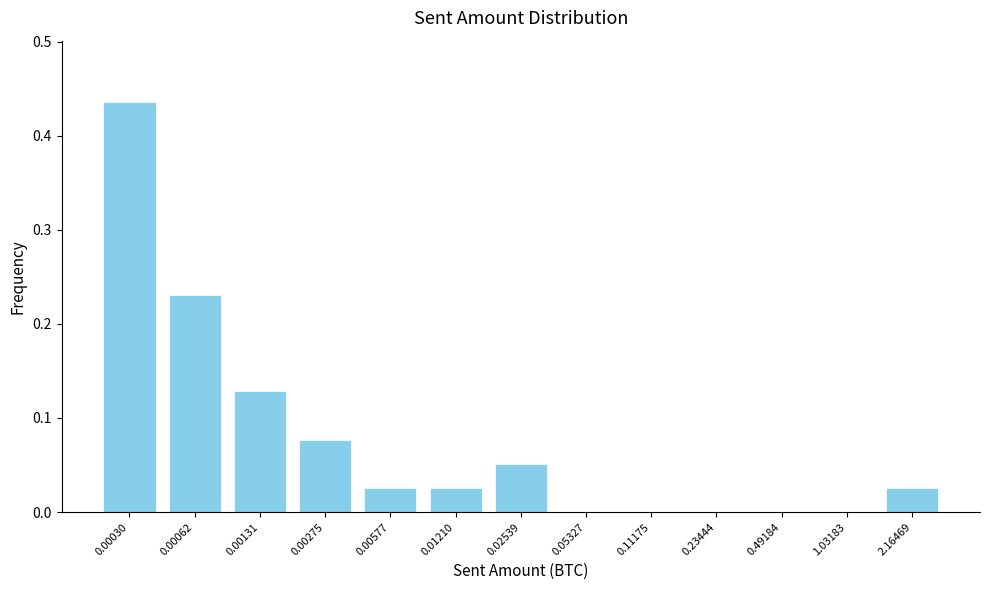

What is the change in value from 0.00030 to 0.23444?

-0.4